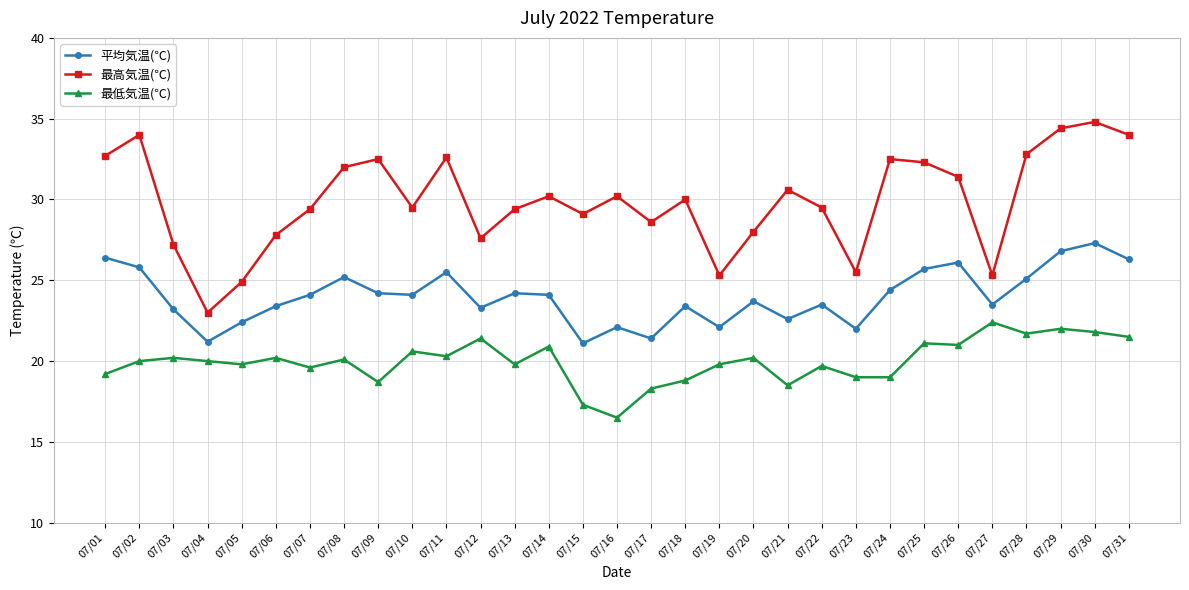

What is the difference between the 平均気温(℃) values at 07/28 and 07/21?

2.5